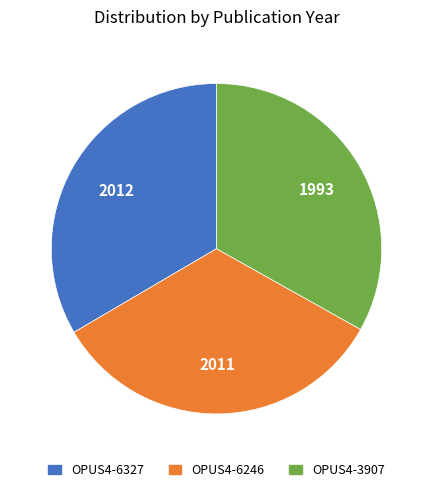

Combined, do OPUS4-6246 and OPUS4-3907 account for over 50%?

Yes